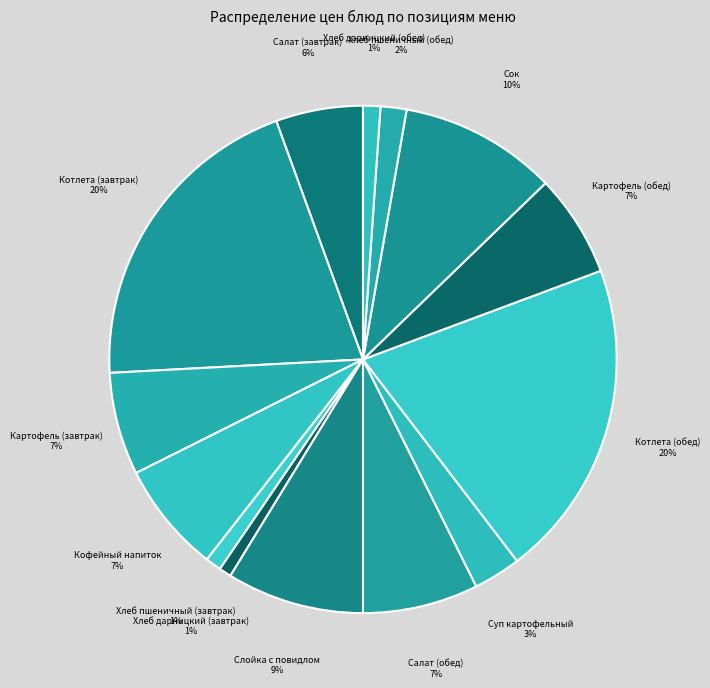

To the nearest percent, what percentage of the pie is Слойка с повидлом?

9%